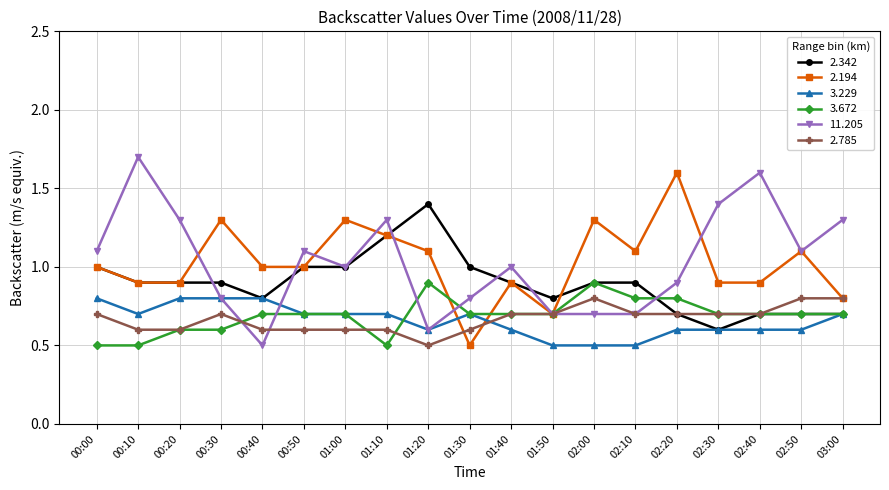

At which label is 2.785 closest to 0?

01:20